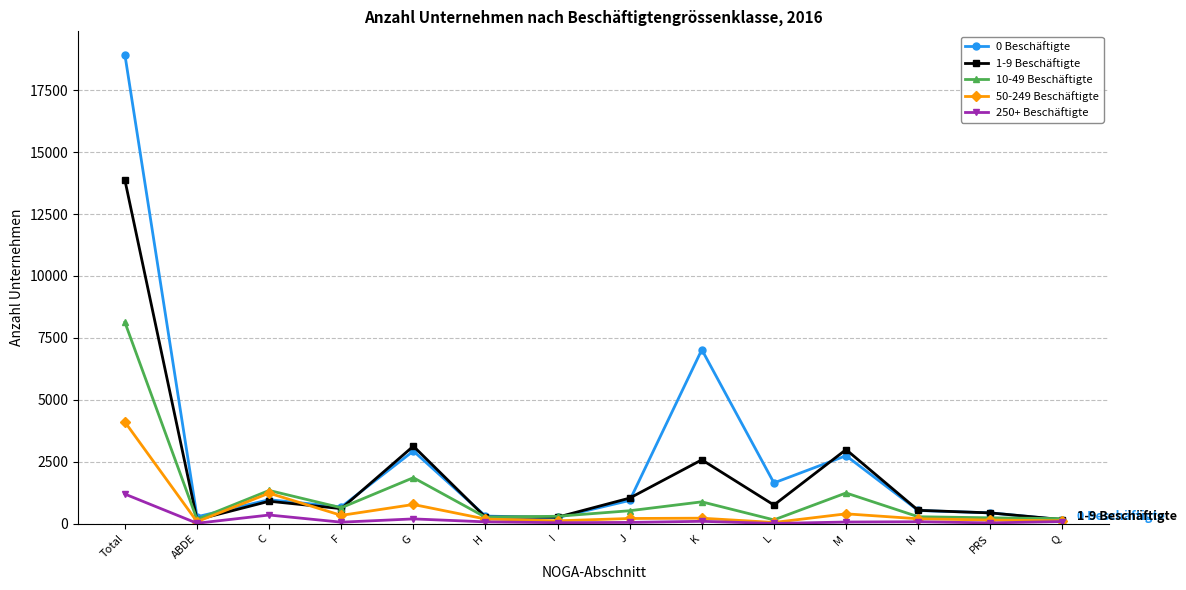

Which series has the widest spread of values?

0 Beschäftigte